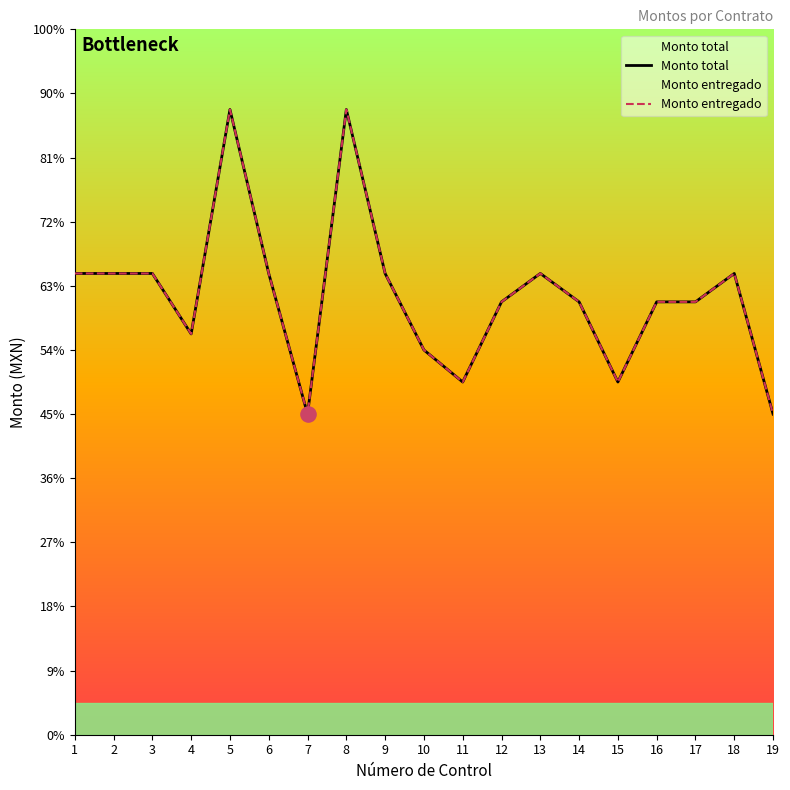

Which series reaches the minimum Y coordinate?

Monto total